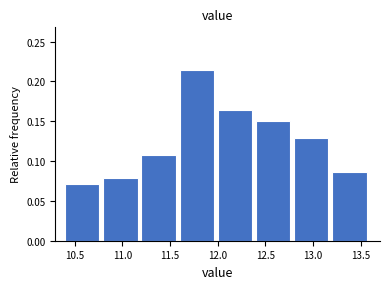

Which range on the x-axis has the tallest bar?

11.6 to 12.0